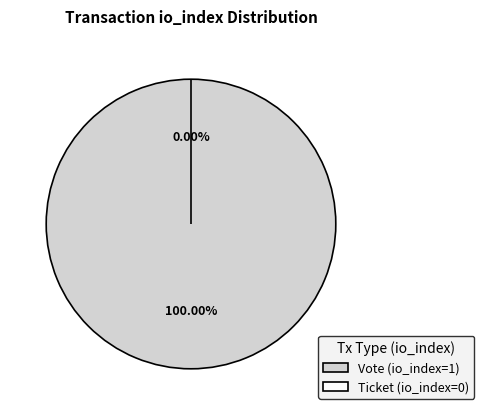

Which has a higher value, Ticket (io_index=0) or Vote (io_index=1)?

Vote (io_index=1)